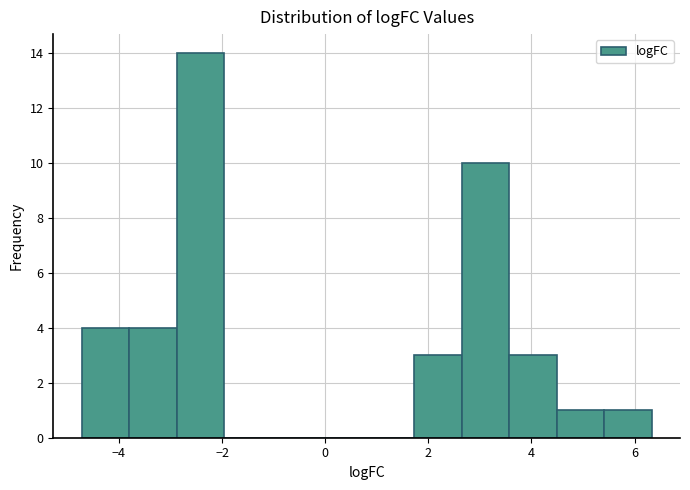

What is the height of the bar covering 3.6 to 4.4 on the x-axis? Neither the bar edges nor the heights are printed on the chart, so give them approximately, as read against the axes.

3